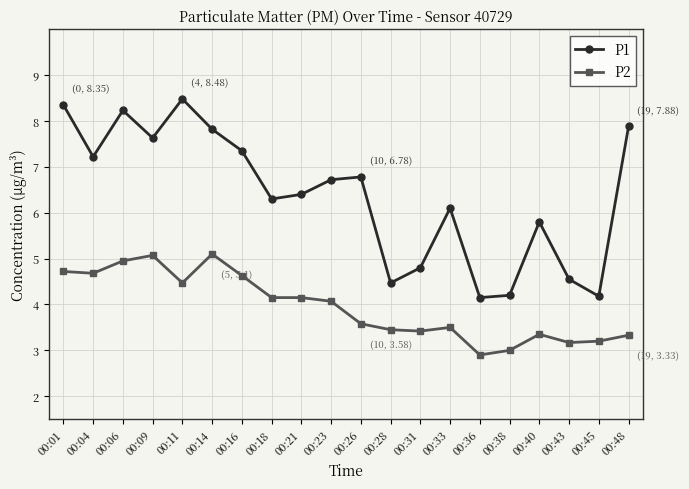

What are all the series names shown in the legend?

P1, P2